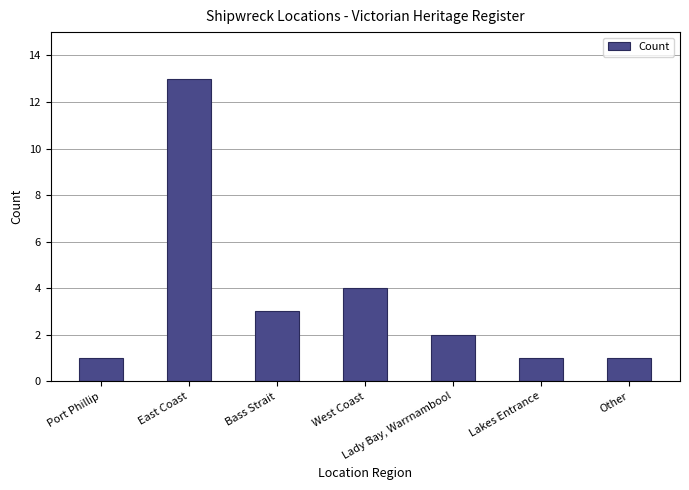

Reading left to right, list all the values displayed in this chart.

Port Phillip=1	East Coast=13	Bass Strait=3	West Coast=4	Lady Bay, Warrnambool=2	Lakes Entrance=1	Other=1